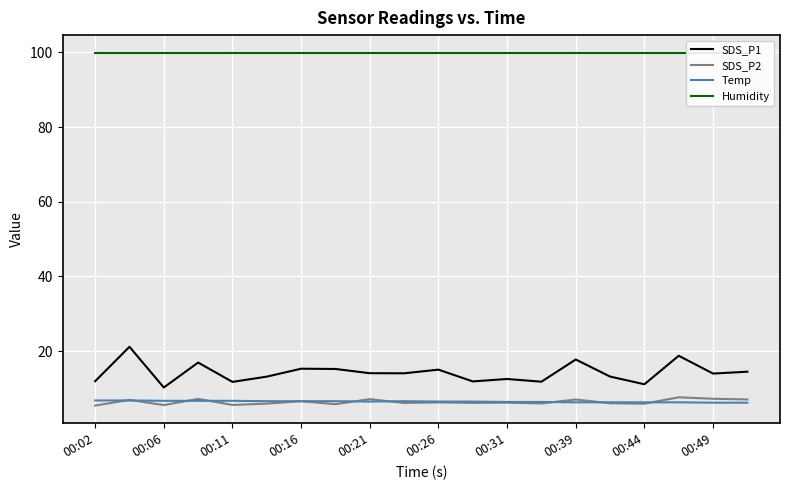

The value of SDS_P1 at 00:49 is 14.0. True or false?

True